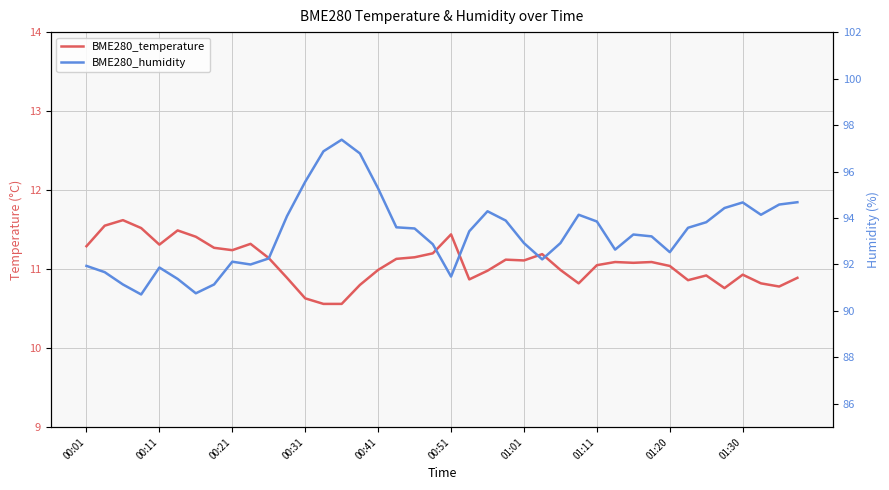

The value of BME280_temperature at 14 is 15.8. True or false?

False